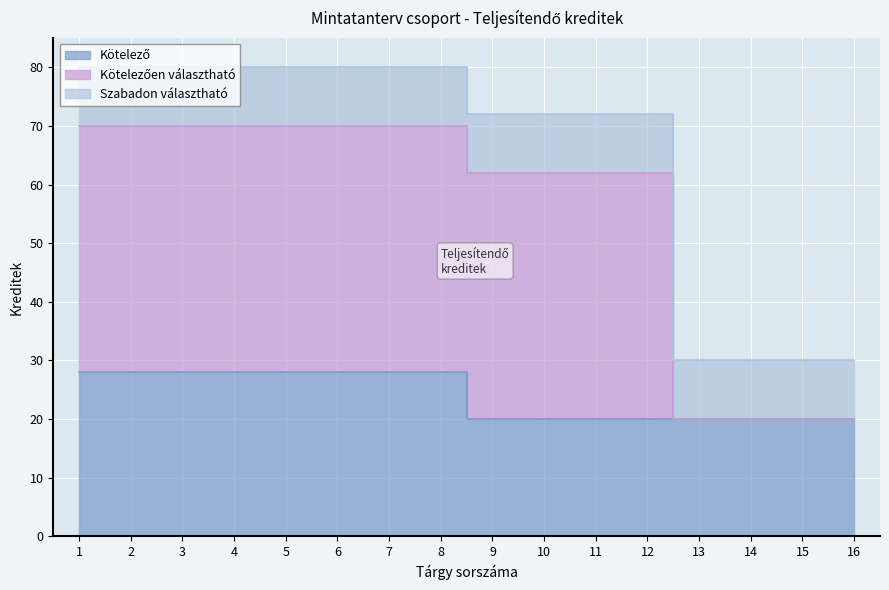

Does the chart display data point markers on the line(s)?

No